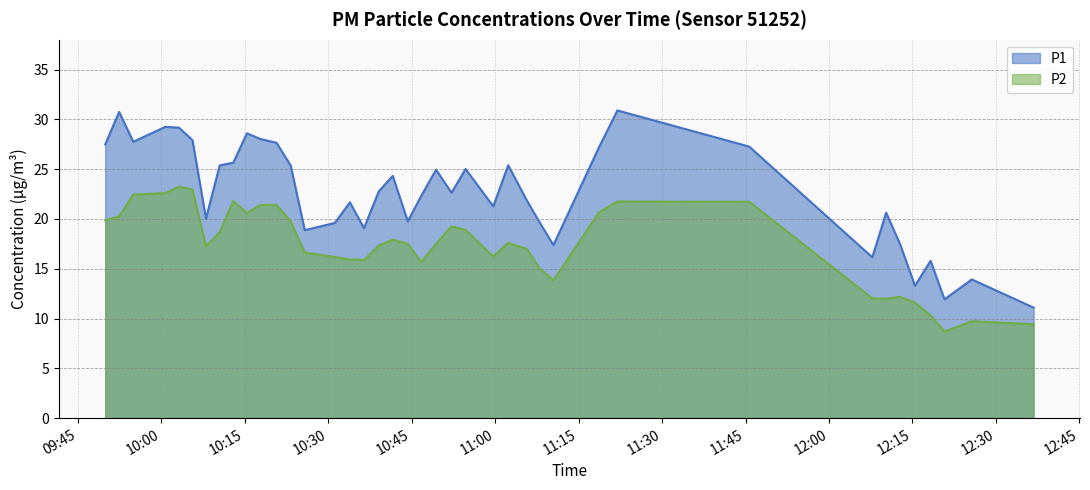

How many values in the P1 series exceed 22?

22